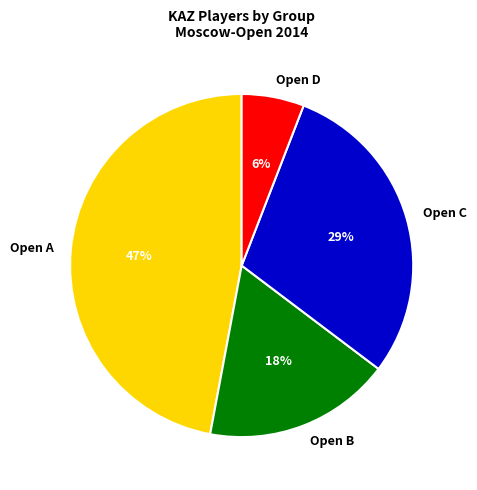

Count the number of slices in the pie.

4